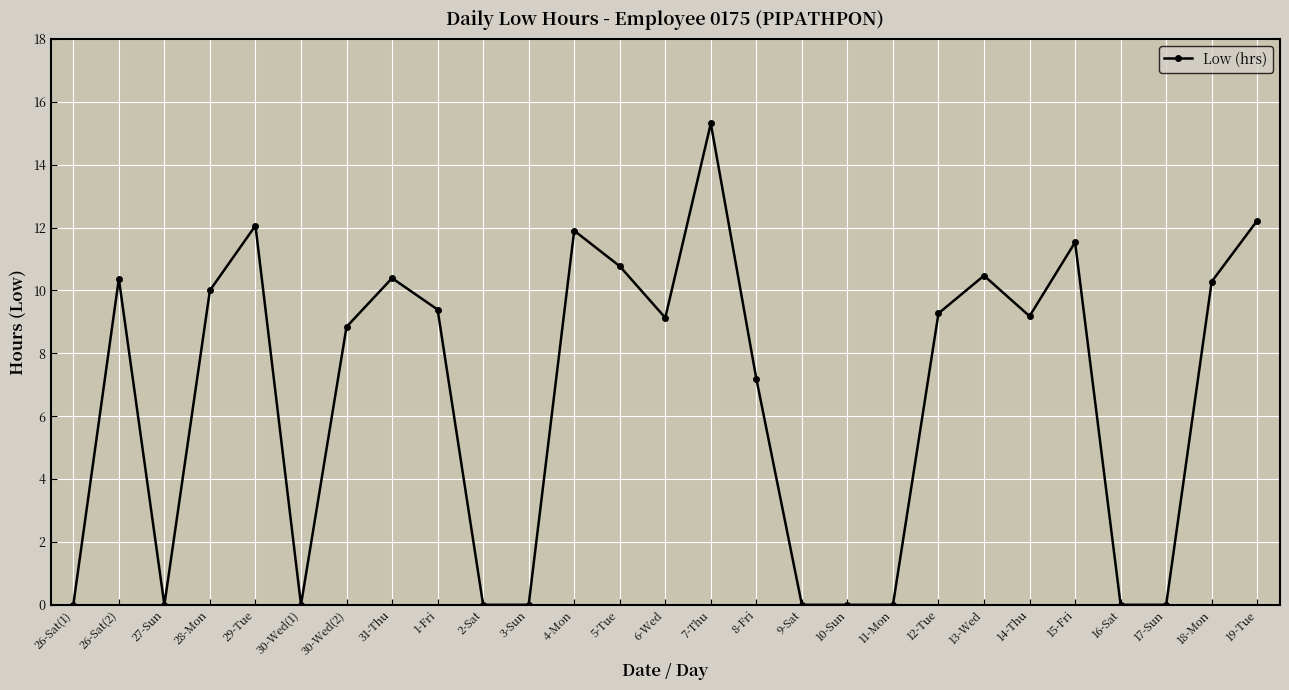

What is the change in value from 30-Wed(2) to 10-Sun?

-8.8